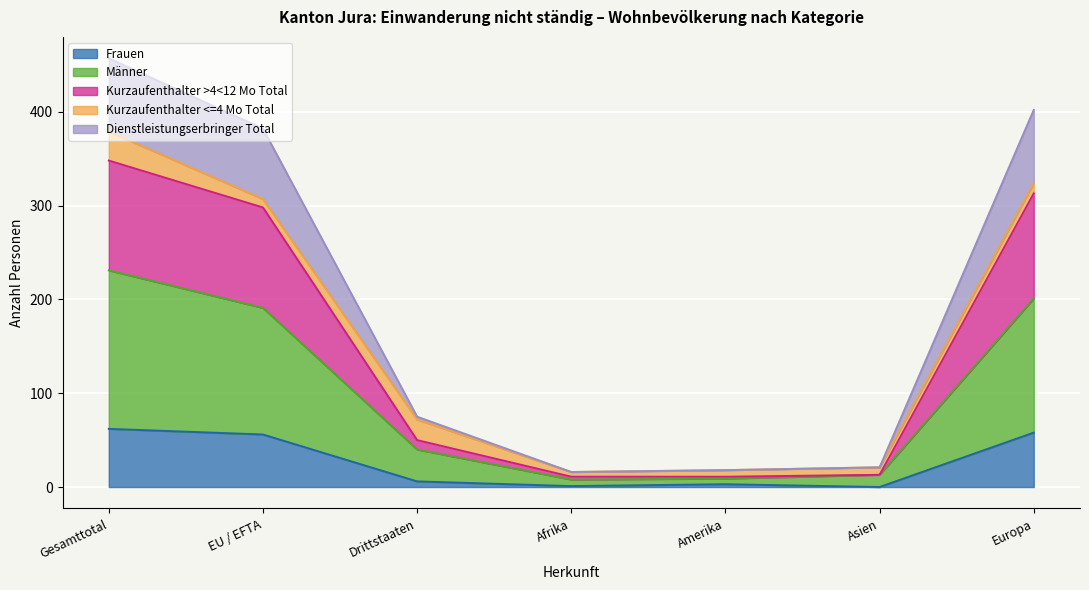

True or false: Kurzaufenthalter >4<12 Mo Total and Frauen cross at least once.

False